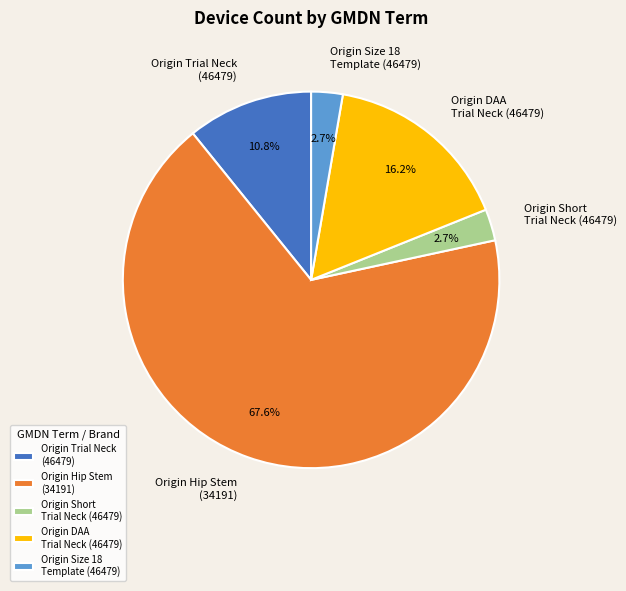

Does any single category account for the majority?

Yes